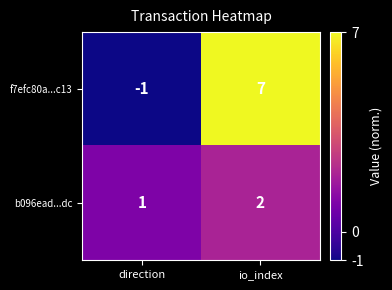

The b096ead...dc series shows 2 at io_index. True or false?

True